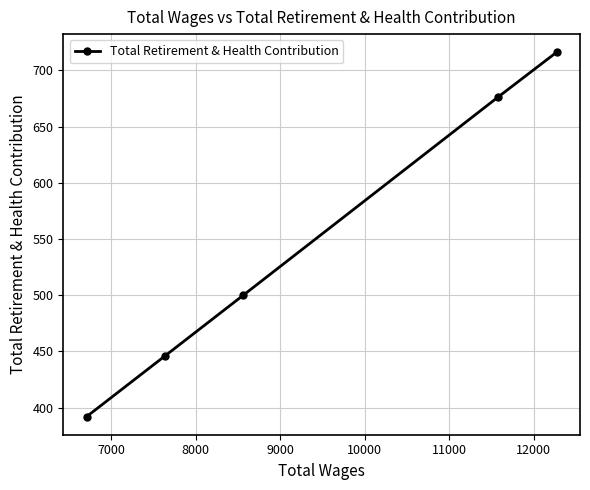

What is the greatest value displayed?

716